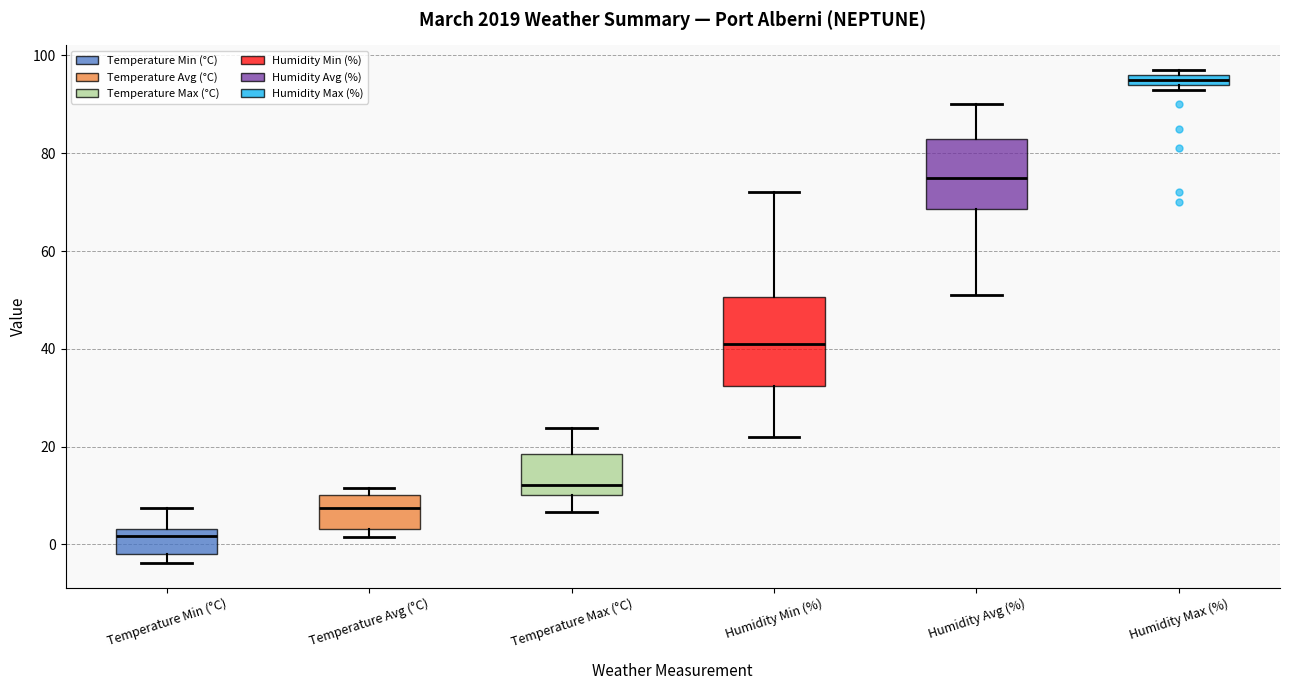

Which box's median line is the lowest?

Temperature Min (°C)